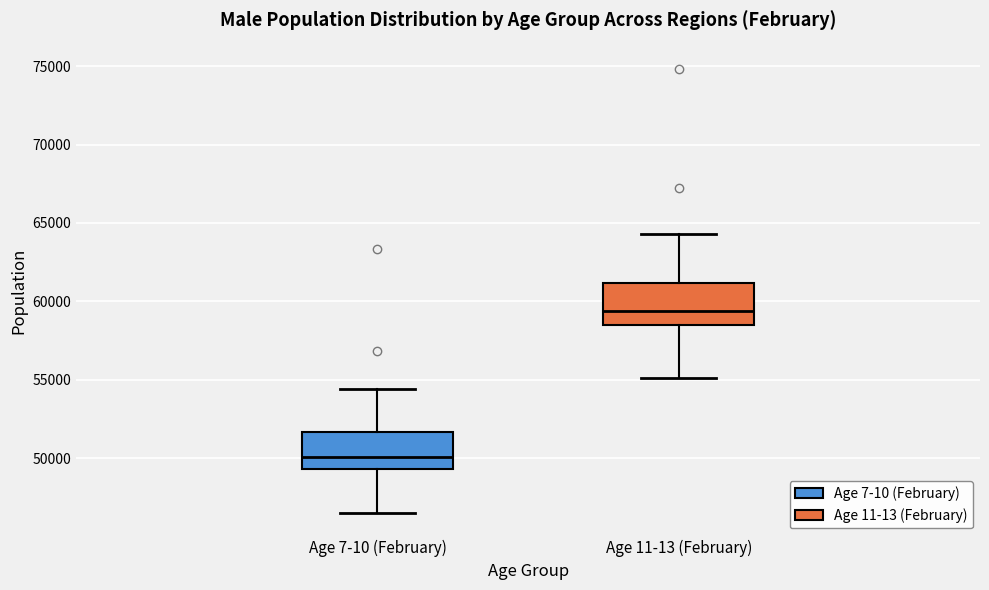

Reading left to right, read every box against the y-axis: the position of its median line, the range the box covers, and the ends of its whiskers. The values are not printed on the chart, so give them approximately, as read against the axis.

Age 7-10 (February): median 50000, box 49500 to 51500, whiskers 46500 to 54500
Age 11-13 (February): median 59500, box 58500 to 61000, whiskers 55000 to 64500